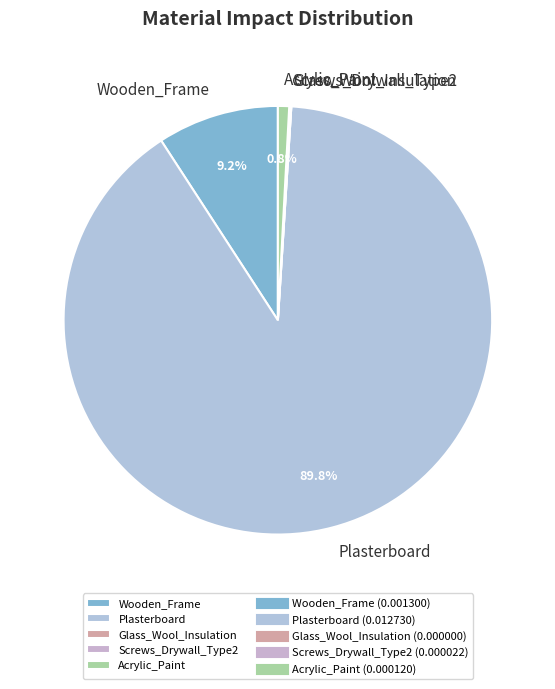

Do Acrylic_Paint and Wooden_Frame together represent more than half of the pie?

No